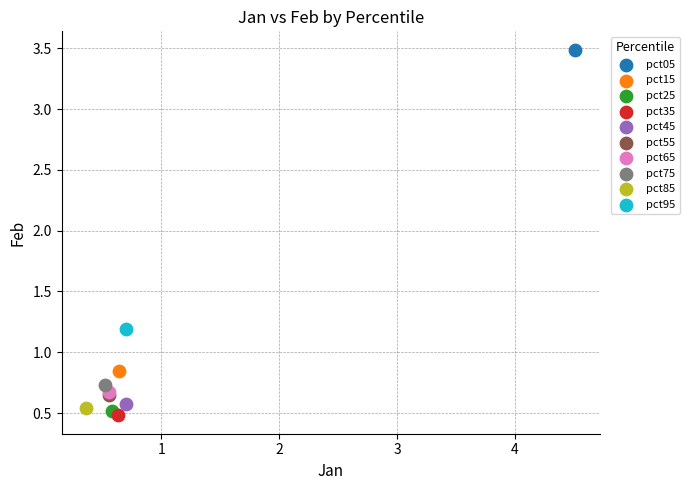

Which series reaches the maximum Y coordinate?

pct05